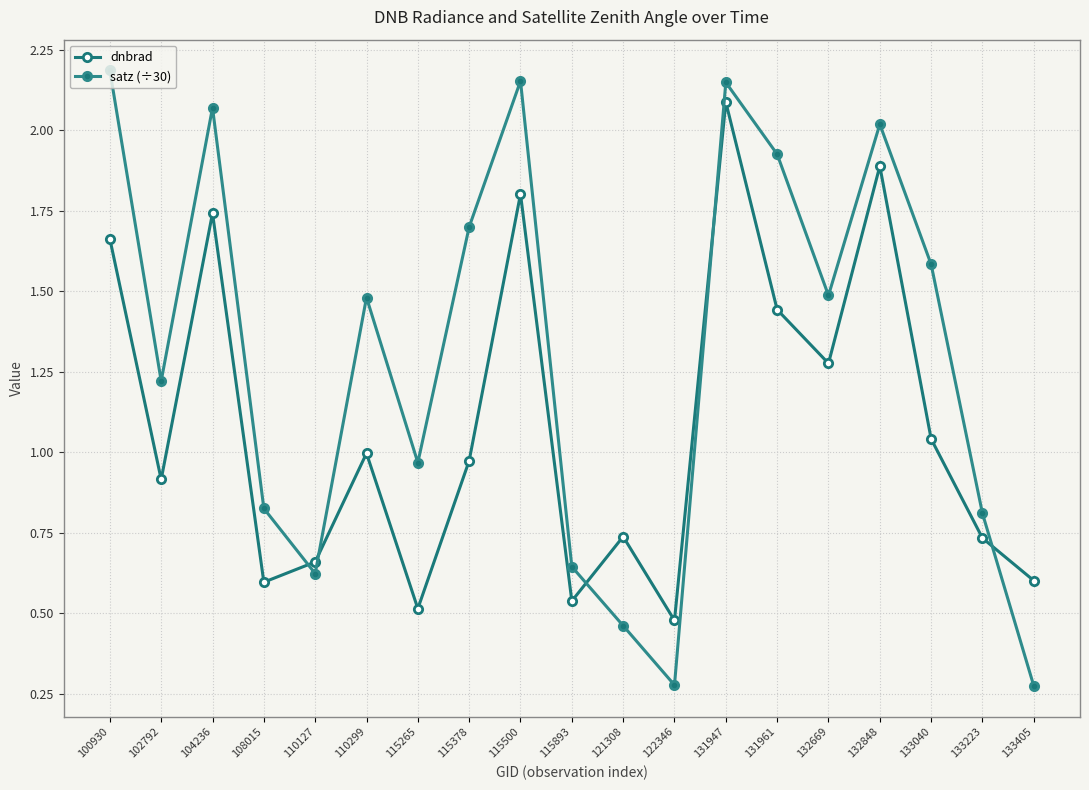

Which category has the highest value across all series?

100930